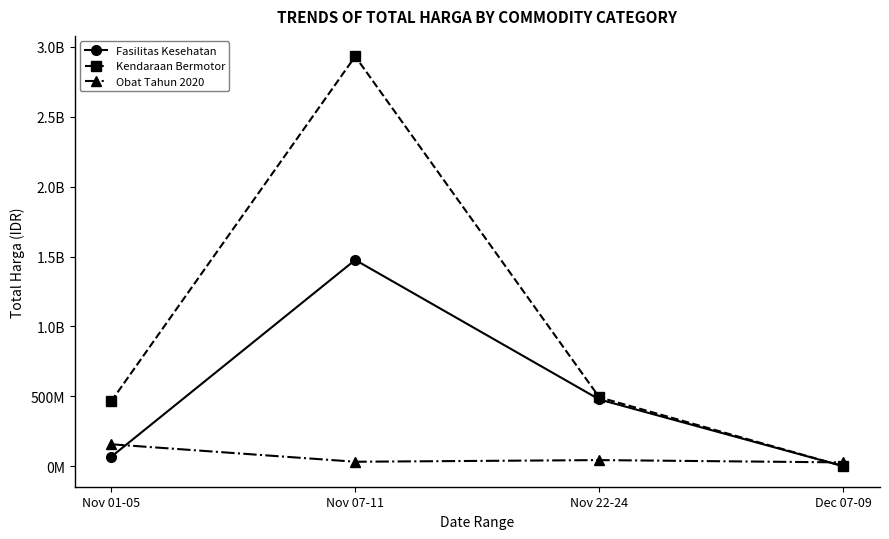

The Obat Tahun 2020 series shows 27412000 at Dec 07-09. True or false?

True